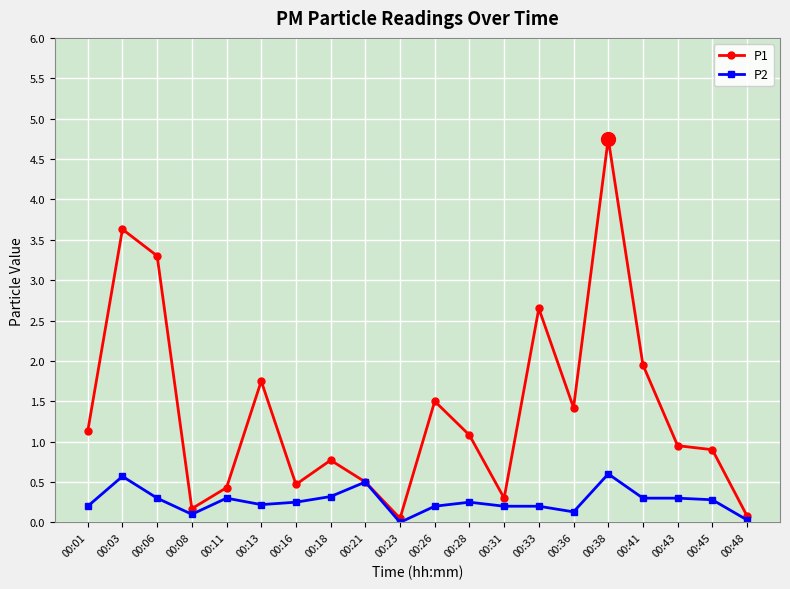

The P1 series shows 0.1 at 00:11. True or false?

False